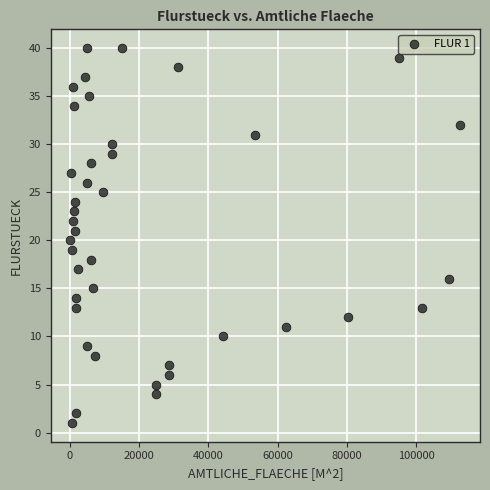

What is the range of Y values (max minus min)?

39